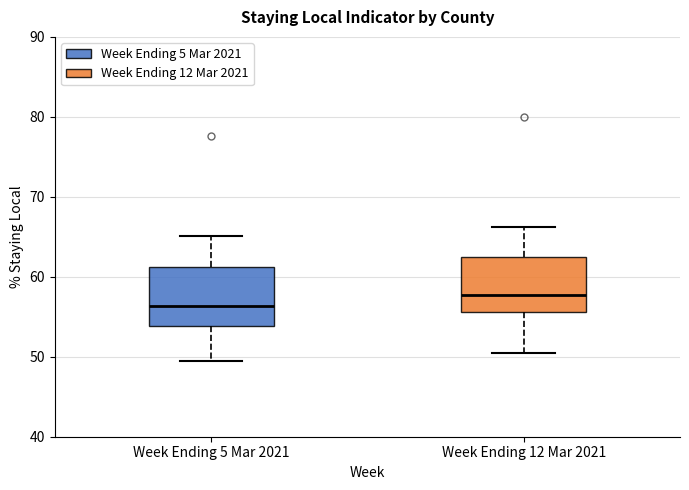

Reading left to right, read every box against the y-axis: the position of its median line, the range the box covers, and the ends of its whiskers. The values are not printed on the chart, so give them approximately, as read against the axis.

Week Ending 5 Mar 2021: median 56, box 54 to 61, whiskers 50 to 65
Week Ending 12 Mar 2021: median 58, box 56 to 62, whiskers 51 to 66